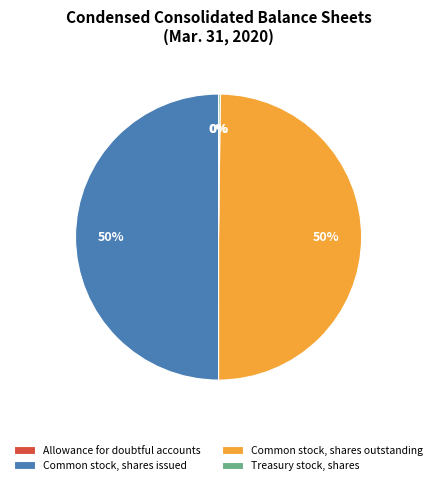

To the nearest percent, what is the average slice percentage?

25%